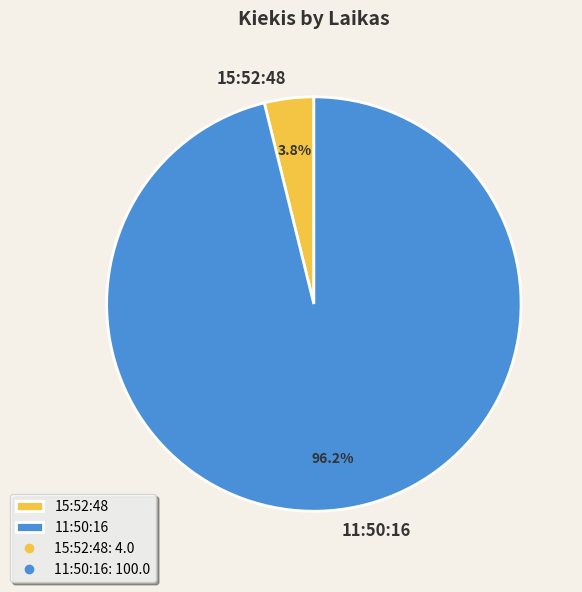

Does any single category account for the majority?

Yes